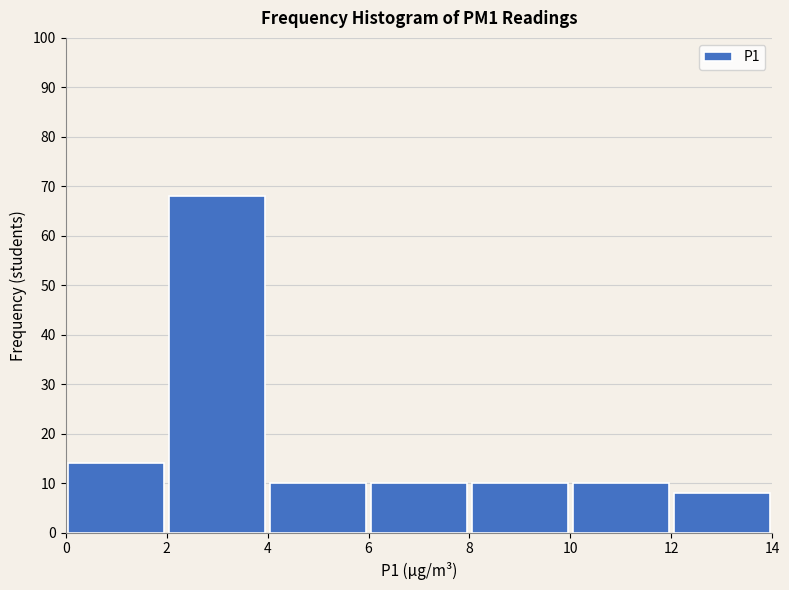

Reading left to right, transcribe this chart: for each bar, give the range it covers on the x-axis and its height. The values are not printed on the chart, so give them approximately, as read against the axis.

0 to 2: 14
2 to 4: 68
4 to 6: 10
6 to 8: 10
8 to 10: 10
10 to 12: 10
12 to 14: 8